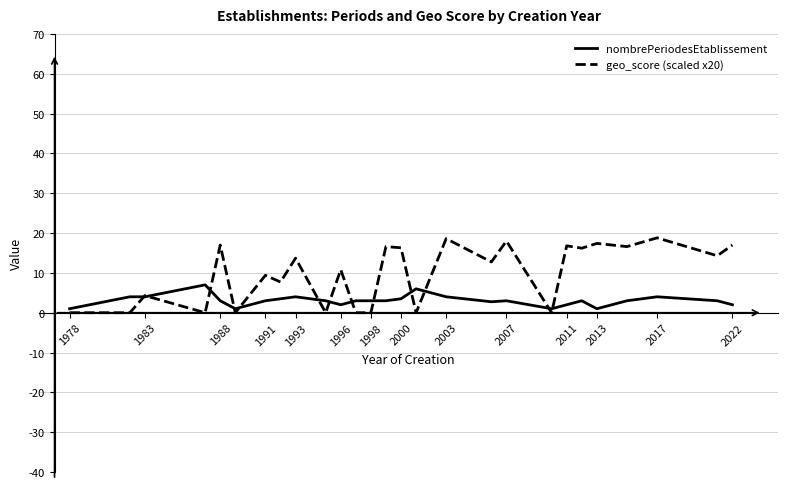

Which series has the largest total across all categories?

geo_score (scaled x20)